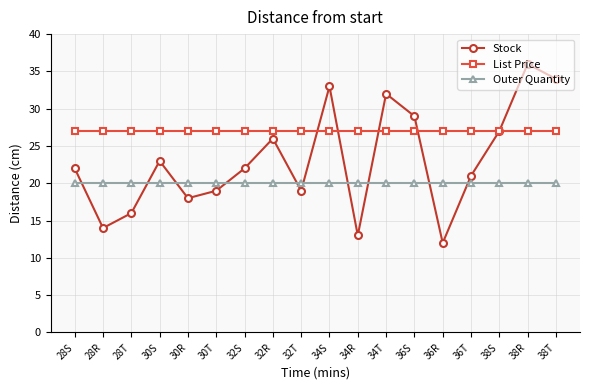

What is the minimum value shown in the chart?

12.0